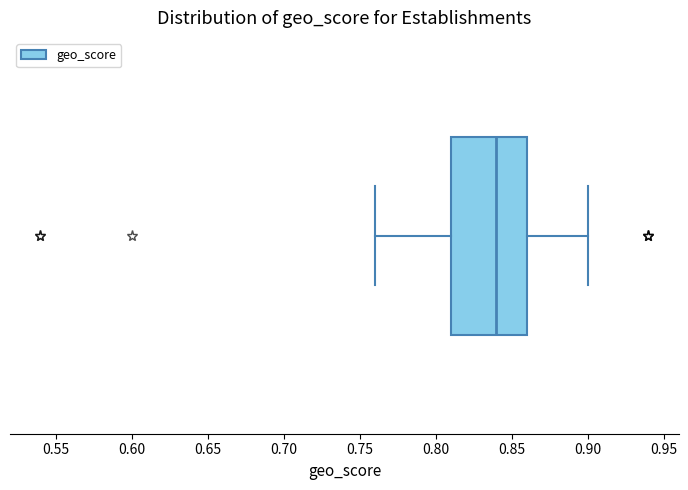

Transcribe this box plot: give where the median line is, the range the box spans, and where the two whiskers end, as read against the x-axis. The values are not printed on the chart, so give them approximately, as read against the axis.

median 0.84, box 0.81 to 0.86, whiskers 0.76 to 0.90